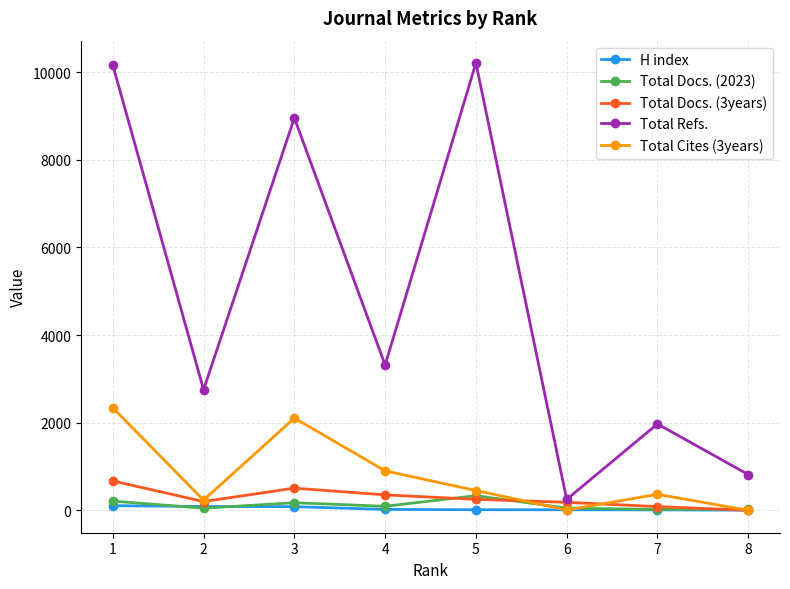

Between 7 and 8, which series saw the biggest shift?

Total Refs.